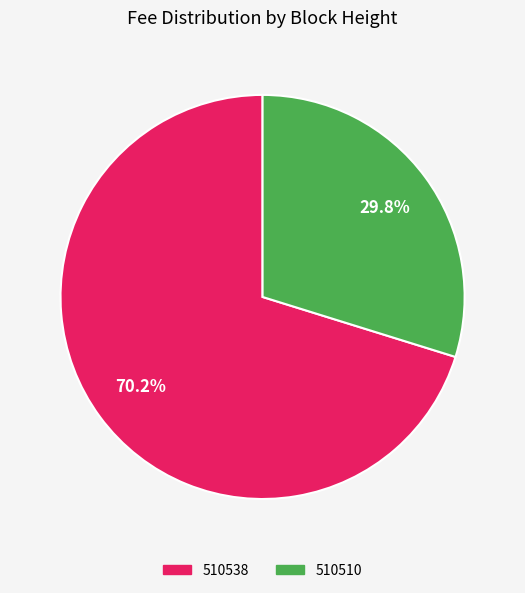

Which slice is the largest?

510538